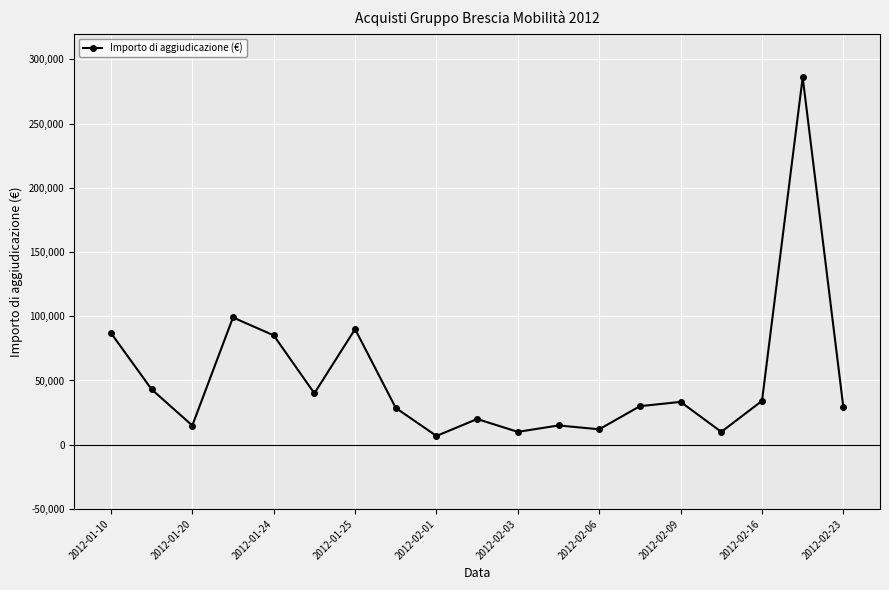

What is the value of the 4th point from the left?

99040.0